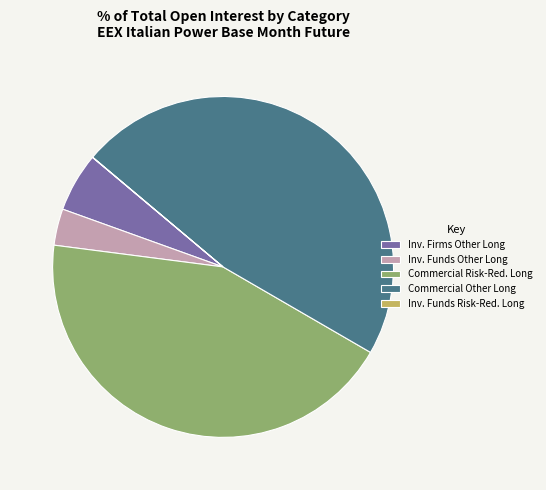

Is Commercial Risk-Red. Long the majority of the pie?

No